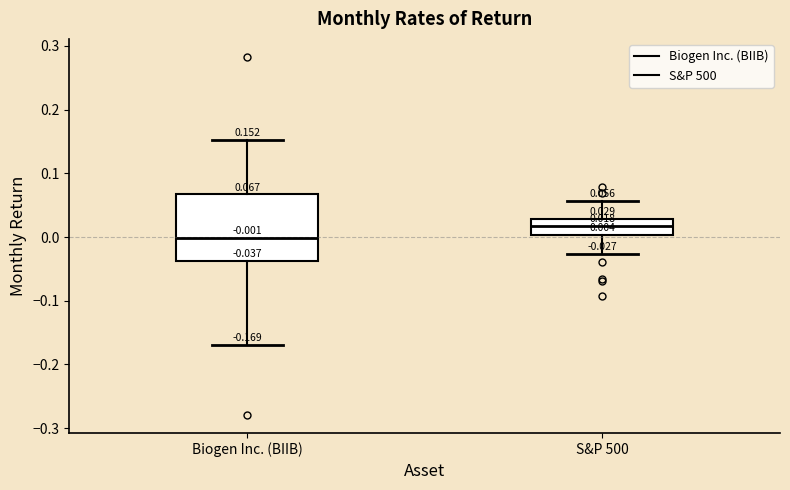

Which box has the lowest median line?

Biogen Inc. (BIIB)